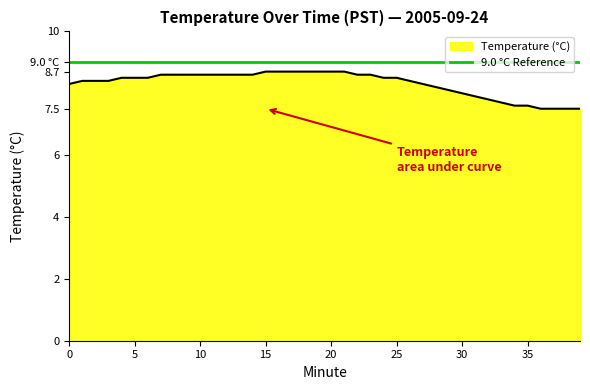

Approximately how many times larger is the value at 37 compared to 9?

0.9